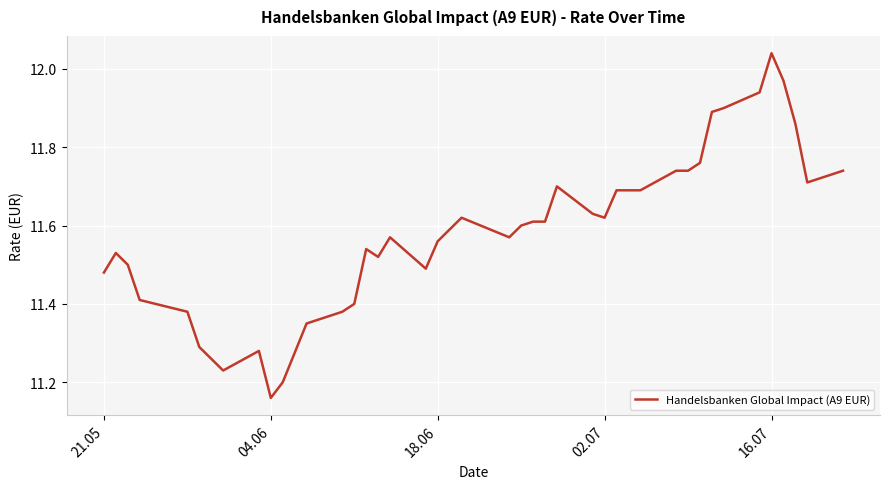

What is the difference between the maximum and minimum values?

0.9